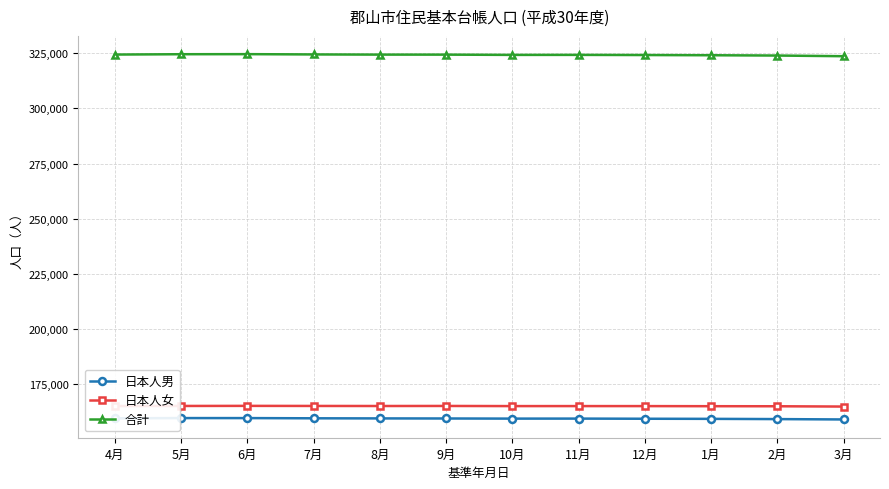

What position from the left is 4月?

1